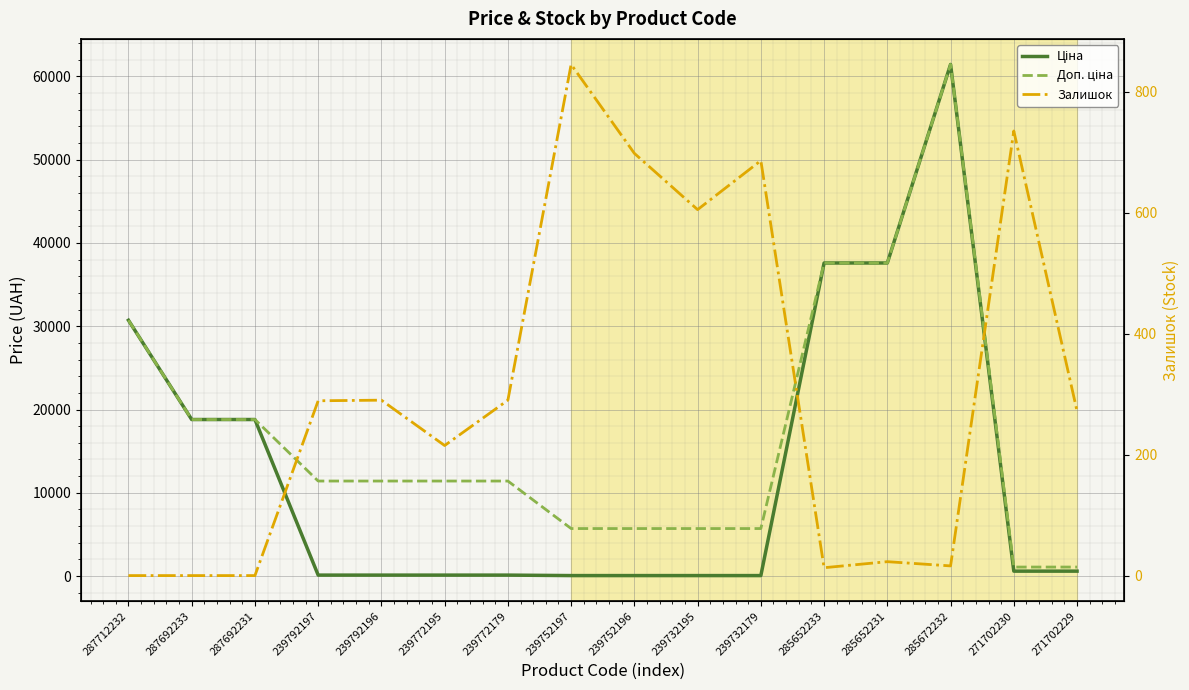

What is the label of the 13th point from the right?

239792197